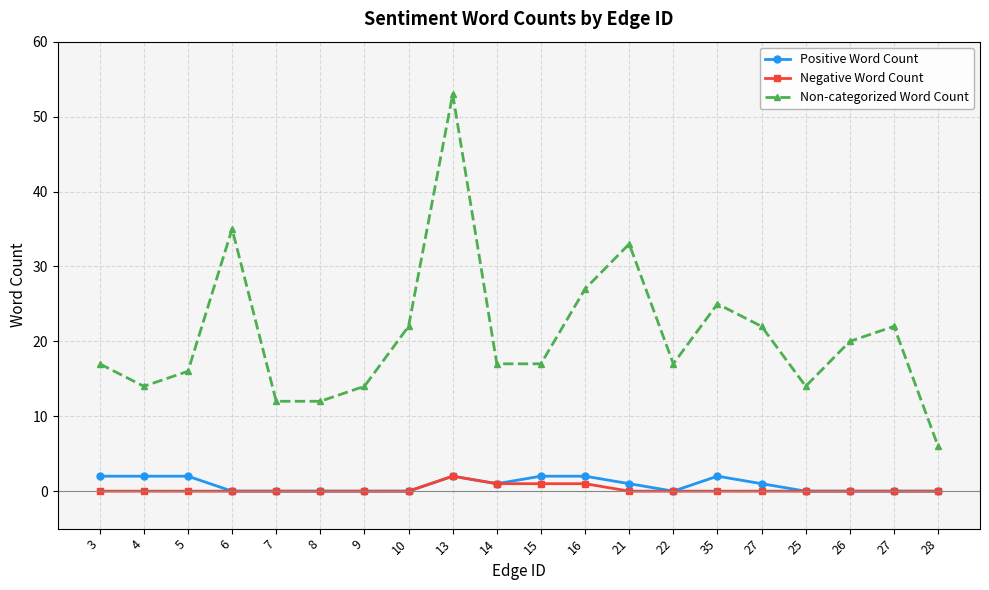

Reading left to right, extract all data points from this chart.

Positive Word Count: 2	2	2	0	0	0	0	0	2	1	2	2	1	0	2	1	0	0	0	0
Negative Word Count: 0	0	0	0	0	0	0	0	2	1	1	1	0	0	0	0	0	0	0	0
Non-categorized Word Count: 17	14	16	35	12	12	14	22	53	17	17	27	33	17	25	22	14	20	22	6